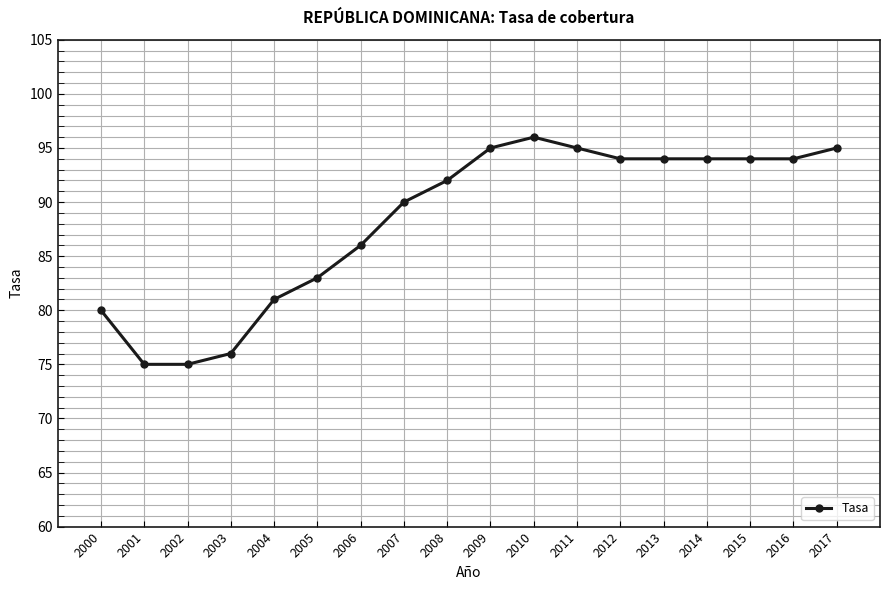

What is the value of the 17th point from the left?

94